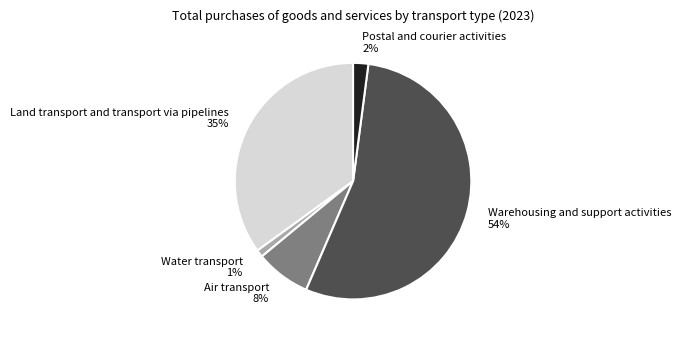

The Air transport slice represents 1% of the pie. True or false?

False